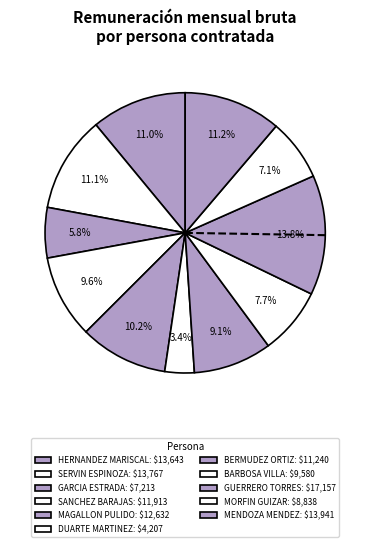

How many slices are in this pie chart?

11